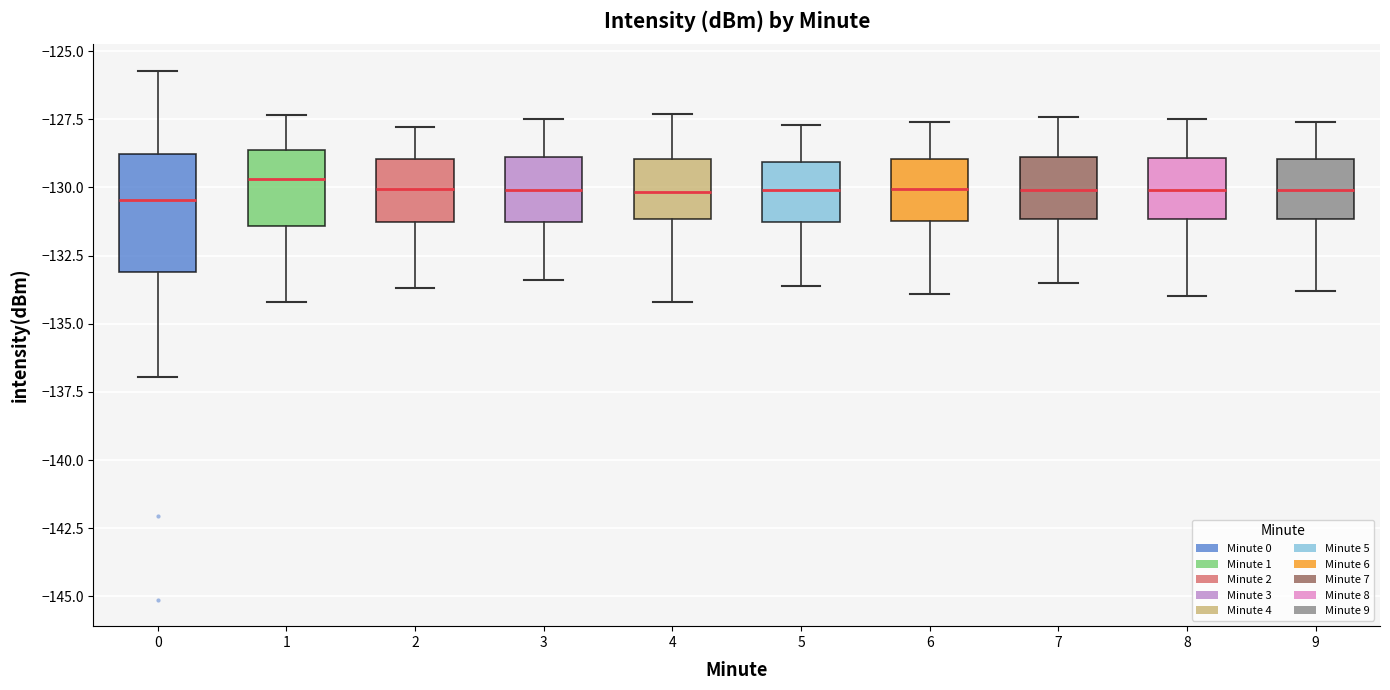

Reading left to right, read every box against the y-axis: the position of its median line, the range the box covers, and the ends of its whiskers. The values are not printed on the chart, so give them approximately, as read against the axis.

0: median -130.5, box -133.0 to -129.0, whiskers -137.0 to -125.5
1: median -129.5, box -131.5 to -128.5, whiskers -134.0 to -127.5
2: median -130.0, box -131.5 to -129.0, whiskers -133.5 to -128.0
3: median -130.0, box -131.0 to -129.0, whiskers -133.5 to -127.5
4: median -130.0, box -131.0 to -129.0, whiskers -134.0 to -127.5
5: median -130.0, box -131.5 to -129.0, whiskers -133.5 to -127.5
6: median -130.0, box -131.0 to -129.0, whiskers -134.0 to -127.5
7: median -130.0, box -131.0 to -129.0, whiskers -133.5 to -127.5
8: median -130.0, box -131.0 to -129.0, whiskers -134.0 to -127.5
9: median -130.0, box -131.0 to -129.0, whiskers -134.0 to -127.5